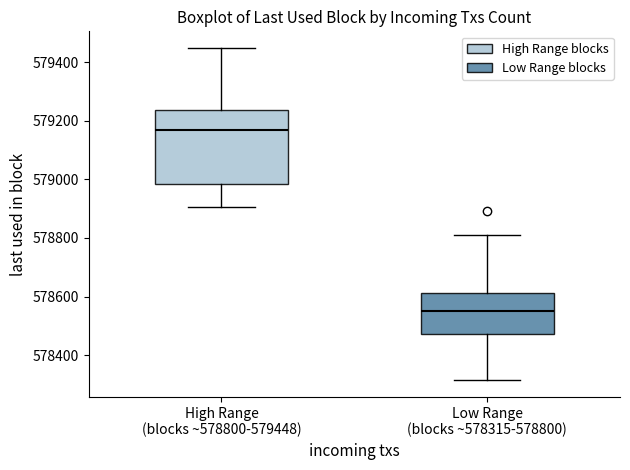

Which box has the lowest median line?

Low Range (blocks ~578315-578800)